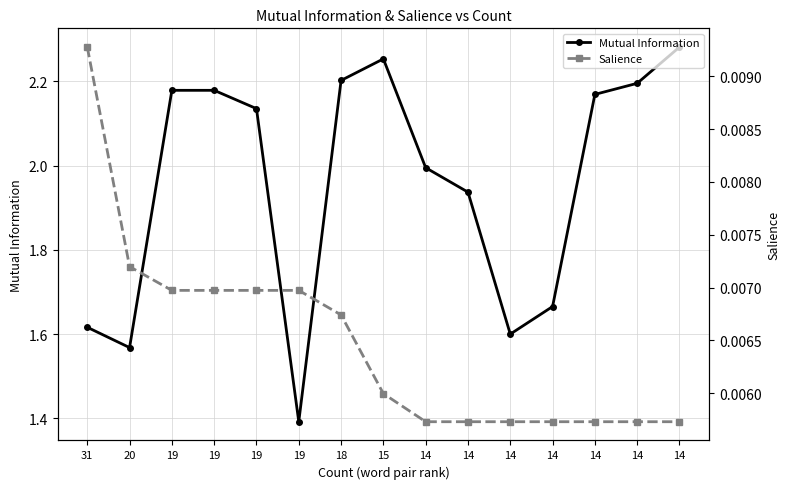

How many distinct data groups are displayed?

2